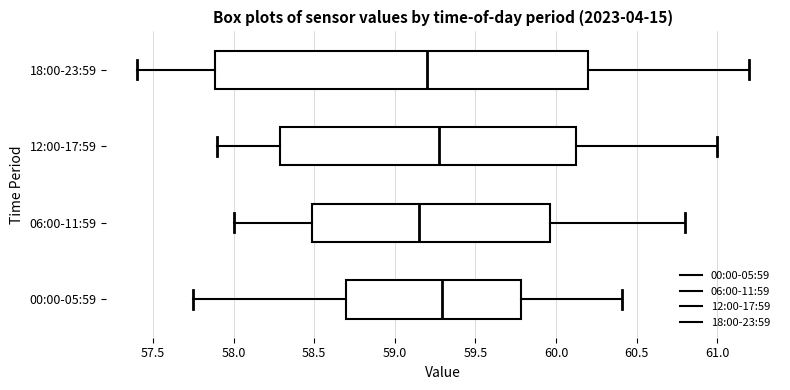

Reading bottom to top, transcribe this box plot: for each box, give where its median line is, the range the box spans, and where its two whiskers end, as read against the x-axis. The values are not printed on the chart, so give them approximately, as read against the axis.

00:00-05:59: median 59.30, box 58.70 to 59.80, whiskers 57.75 to 60.40
06:00-11:59: median 59.15, box 58.50 to 59.95, whiskers 58.00 to 60.80
12:00-17:59: median 59.30, box 58.30 to 60.15, whiskers 57.90 to 61.00
18:00-23:59: median 59.20, box 57.90 to 60.20, whiskers 57.40 to 61.20